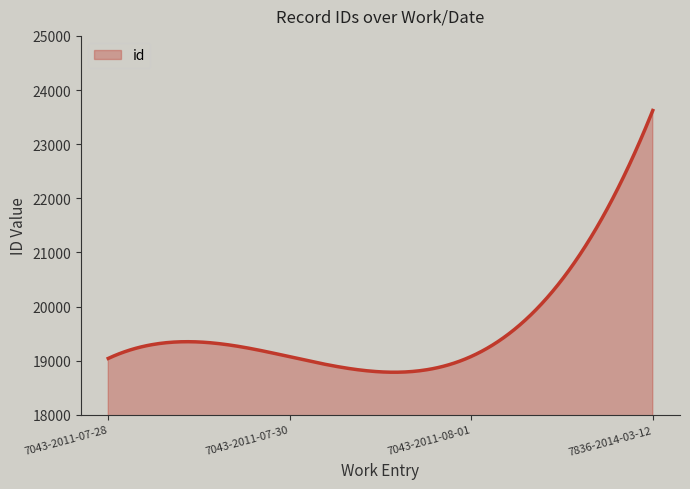

What is the minimum value shown in the chart?

18787.9